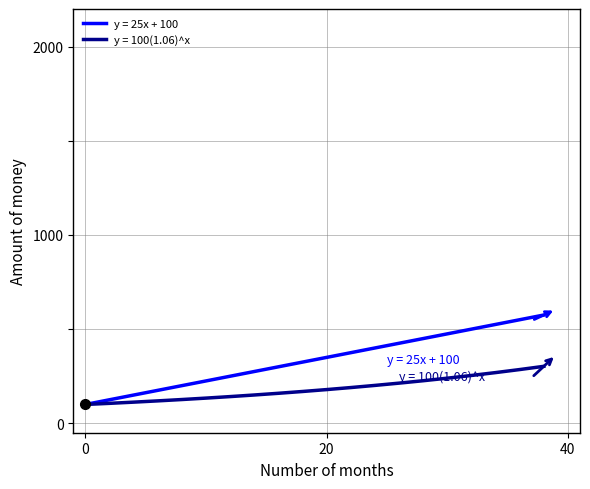

How many categories are shown in the chart?

20